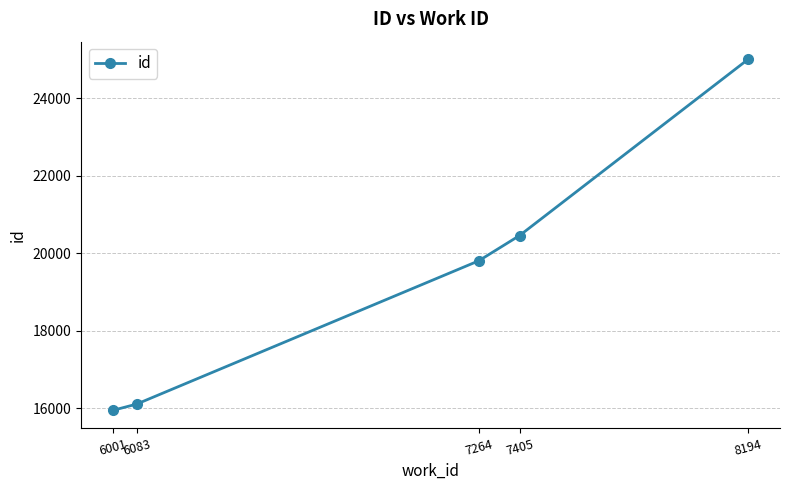

What is the value of the 3rd point from the left?

19802